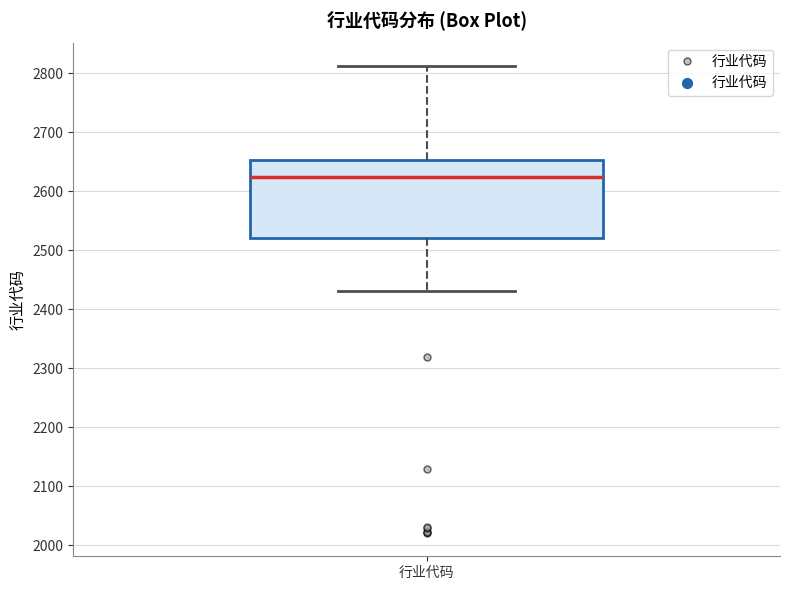

Where is the upper edge of the box for 行业代码 on the y-axis? The values are not printed on the chart, so give them approximately, as read against the axis.

2650